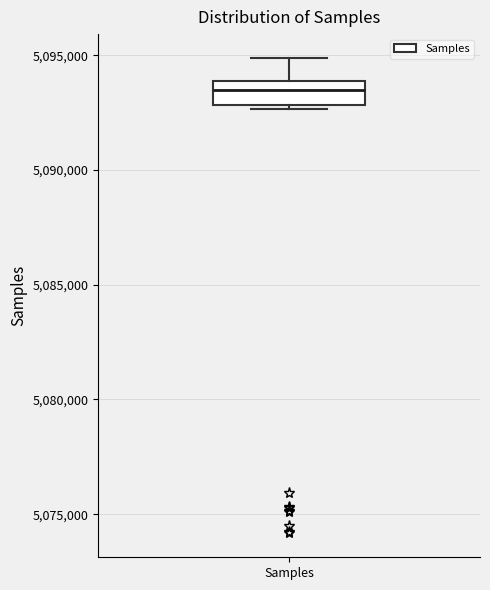

Read this box plot against the y-axis: the position of the median line, the range covered by the box, and the ends of both whiskers. The values are not printed on the chart, so give them approximately, as read against the axis.

median 5093500, box 5093000 to 5094000, whiskers 5092500 to 5095000